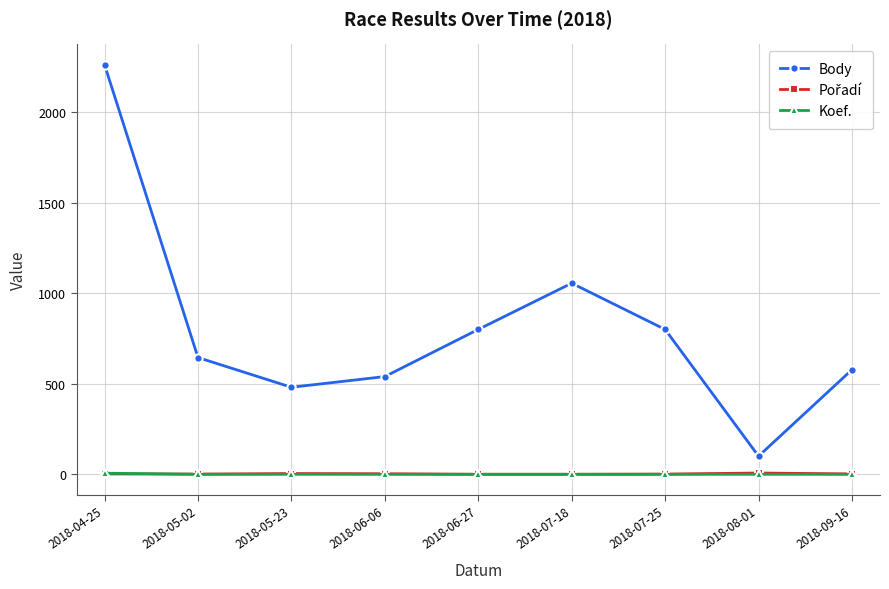

Count the number of categories in the chart.

9